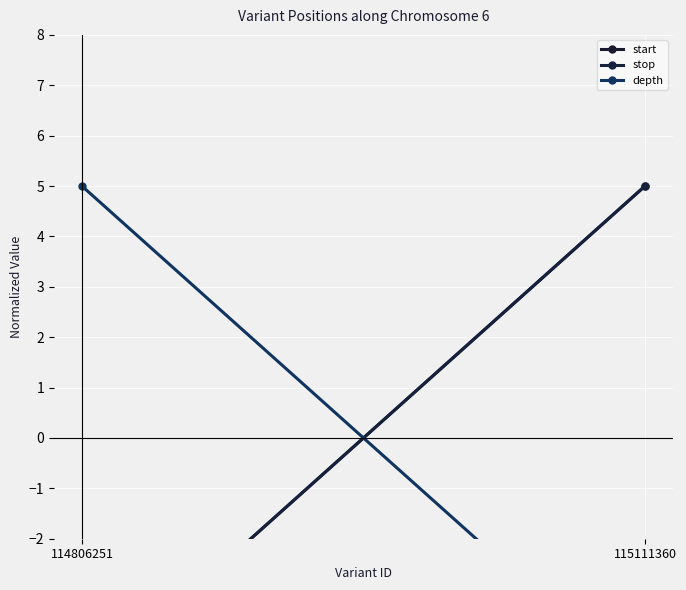

Reading left to right, what are all the values shown in this chart?

start: -5.0	5.0
stop: -5.0	5.0
depth: 5.0	-5.0